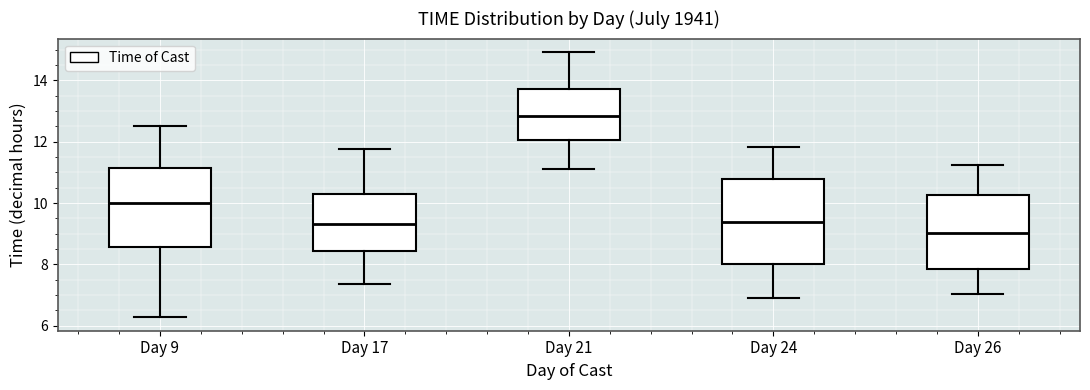

Reading left to right, transcribe this box plot: for each box, give where its median line is, the range the box spans, and where its two whiskers end, as read against the y-axis. The values are not printed on the chart, so give them approximately, as read against the axis.

Day 9: median 10.0, box 8.6 to 11.2, whiskers 6.2 to 12.6
Day 17: median 9.4, box 8.4 to 10.4, whiskers 7.4 to 11.8
Day 21: median 12.8, box 12.0 to 13.8, whiskers 11.2 to 15.0
Day 24: median 9.4, box 8.0 to 10.8, whiskers 7.0 to 11.8
Day 26: median 9.0, box 7.8 to 10.2, whiskers 7.0 to 11.2